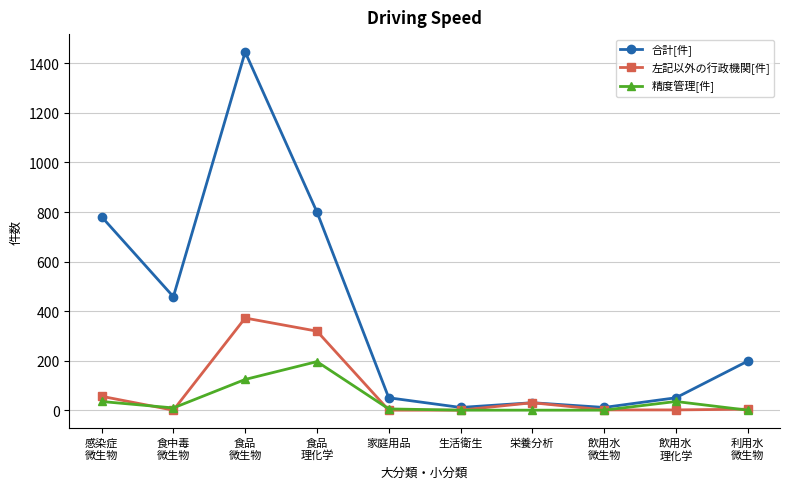

The value of 精度管理[件] at 栄養分析 is 0. True or false?

True